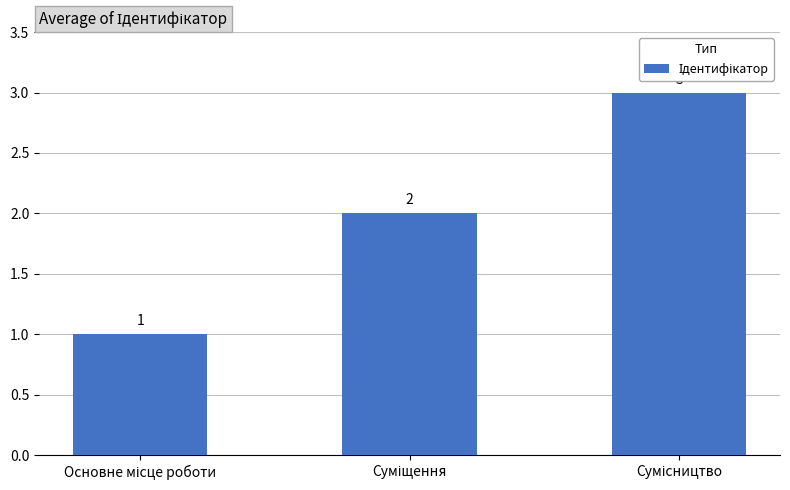

What is the sum of all values?

6